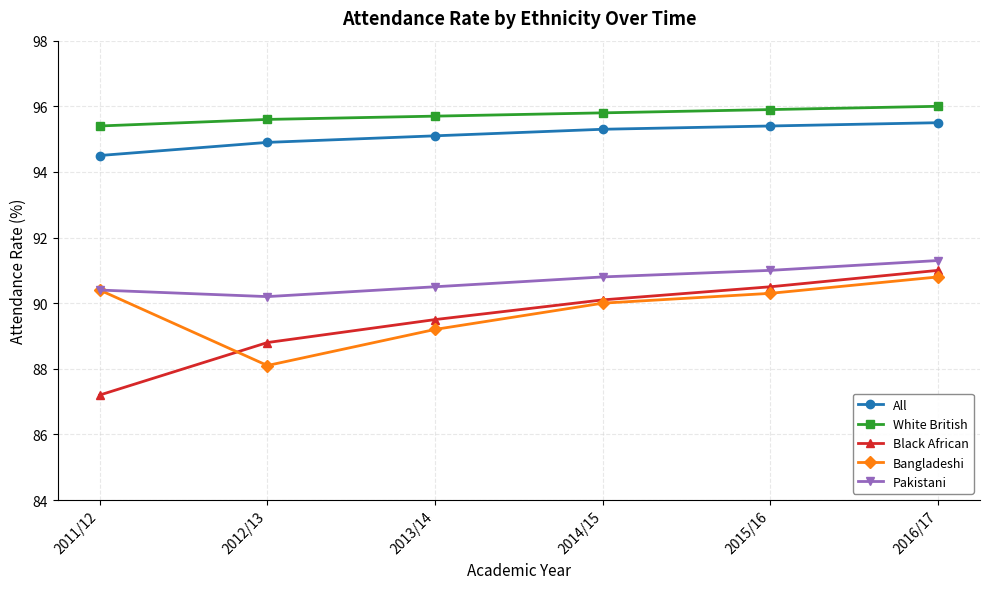

Read the Bangladeshi value at 2014/15.

90.0